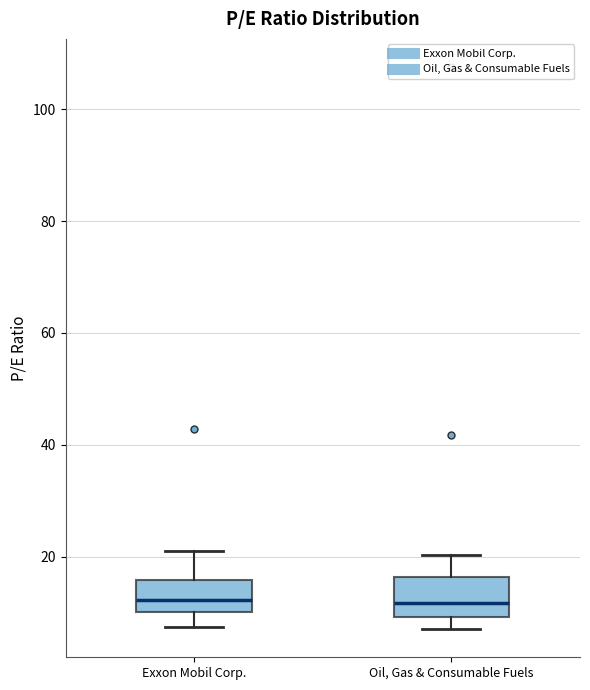

Reading left to right, read every box against the y-axis: the position of its median line, the range the box covers, and the ends of its whiskers. The values are not printed on the chart, so give them approximately, as read against the axis.

Exxon Mobil Corp.: median 12, box 10 to 16, whiskers 8 to 20
Oil, Gas & Consumable Fuels: median 12, box 10 to 16, whiskers 8 to 20